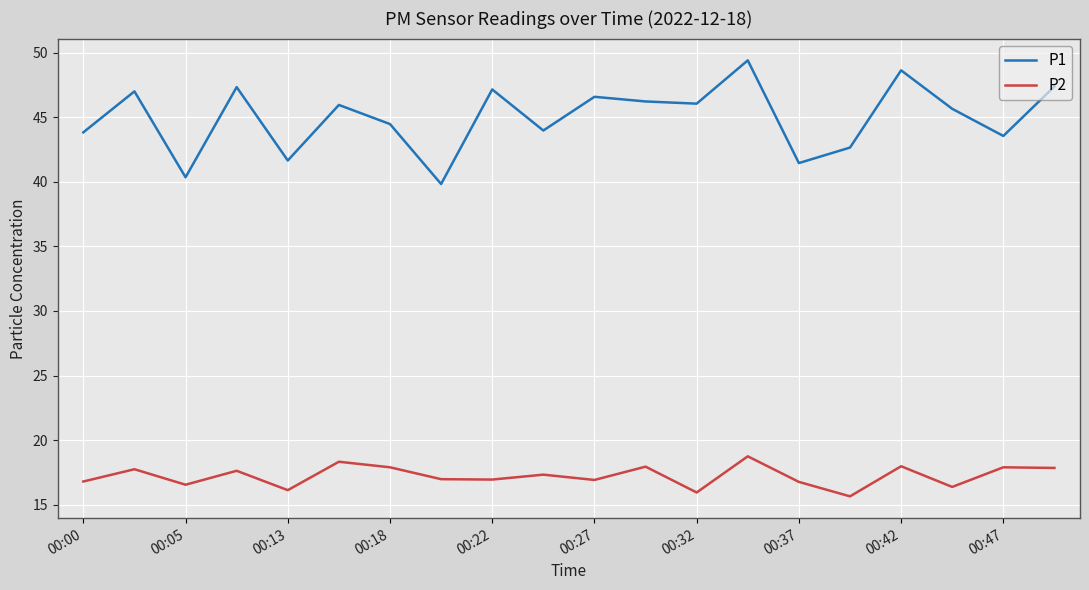

Which series has the widest spread of values?

P1